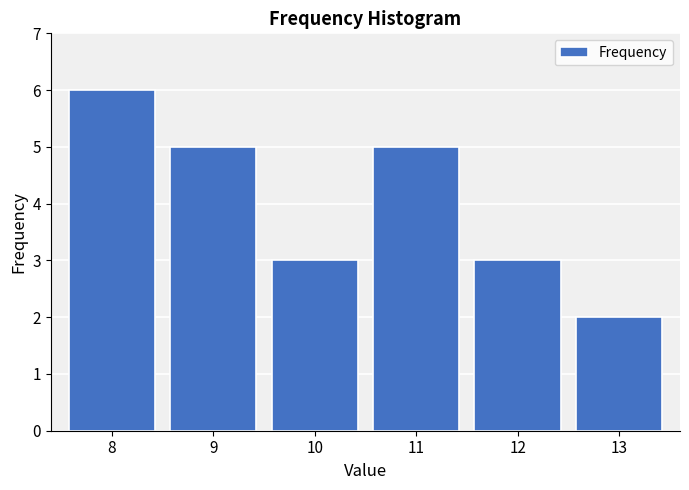

Reading right to left, transcribe all the data shown in this chart.

2	3	5	3	5	6